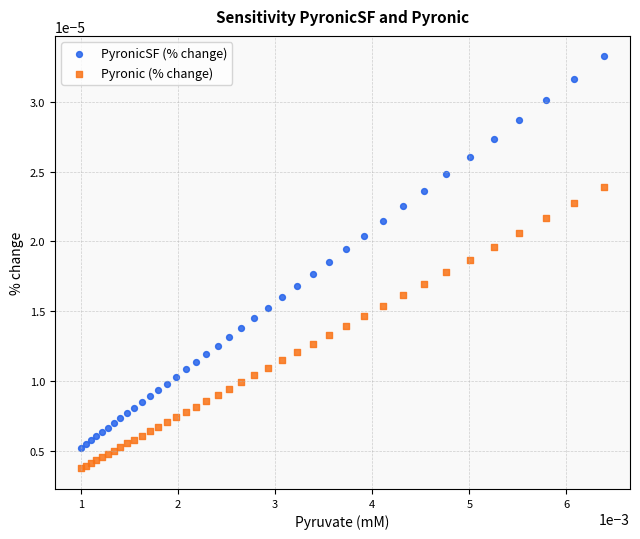

Which series has the largest Y range (max minus min)?

PyronicSF (% change)